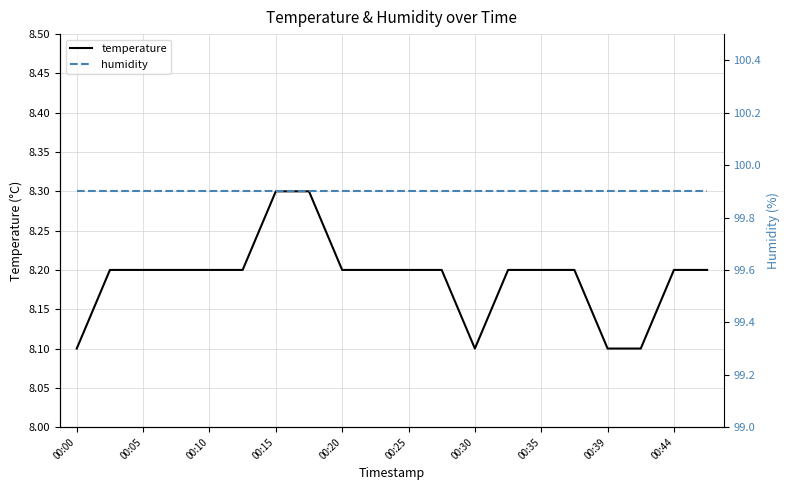

Which category has the lowest value across all series?

00:00